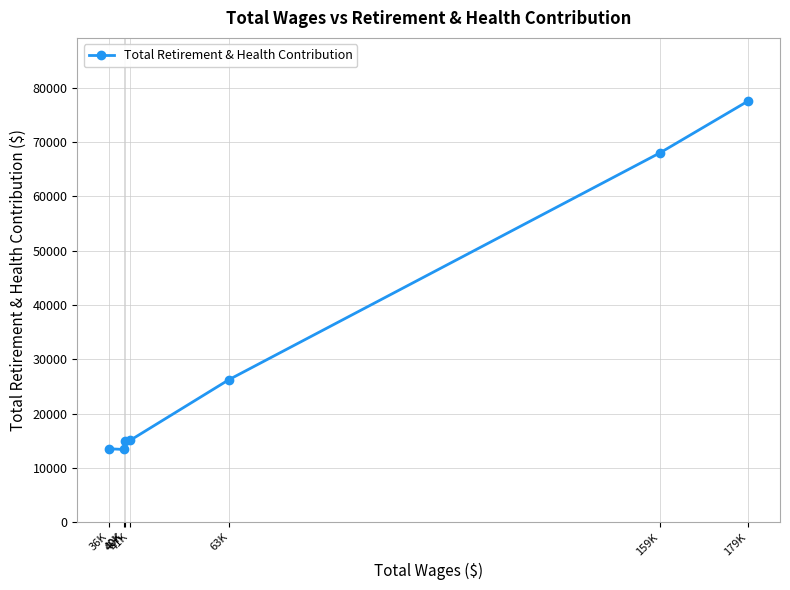

How many data points does each series have?

7